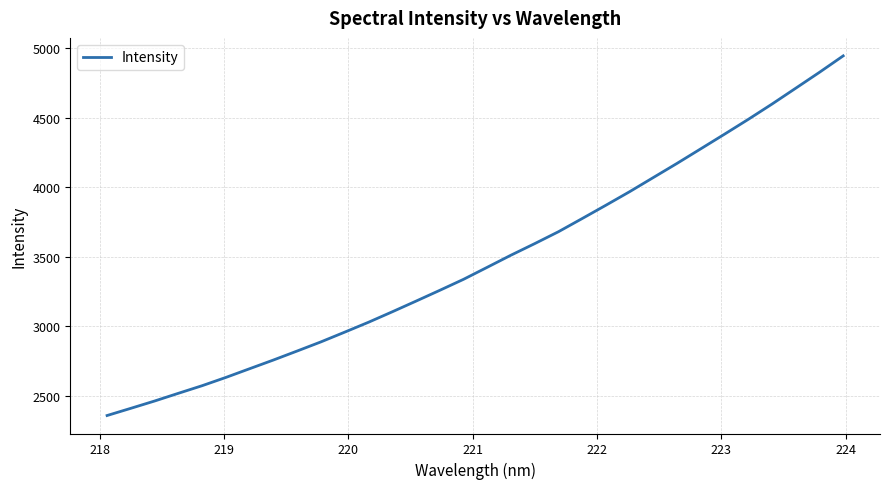

What is the smallest value displayed?

2359.3